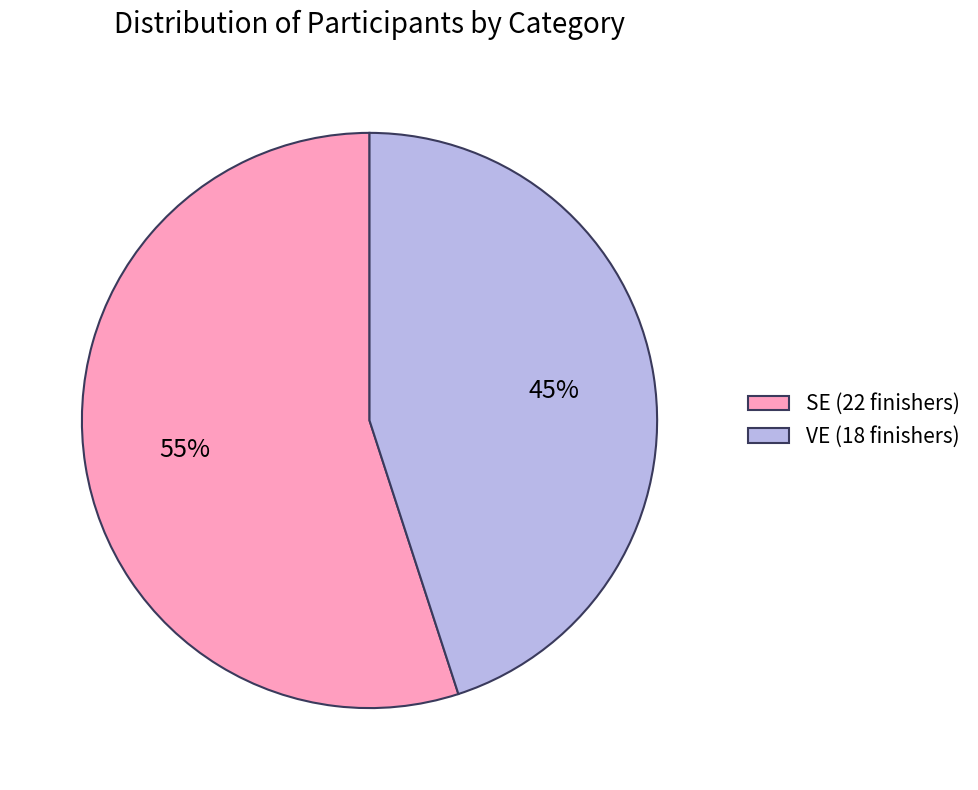

Approximately how many times larger is the value at SE compared to VE?

1.2